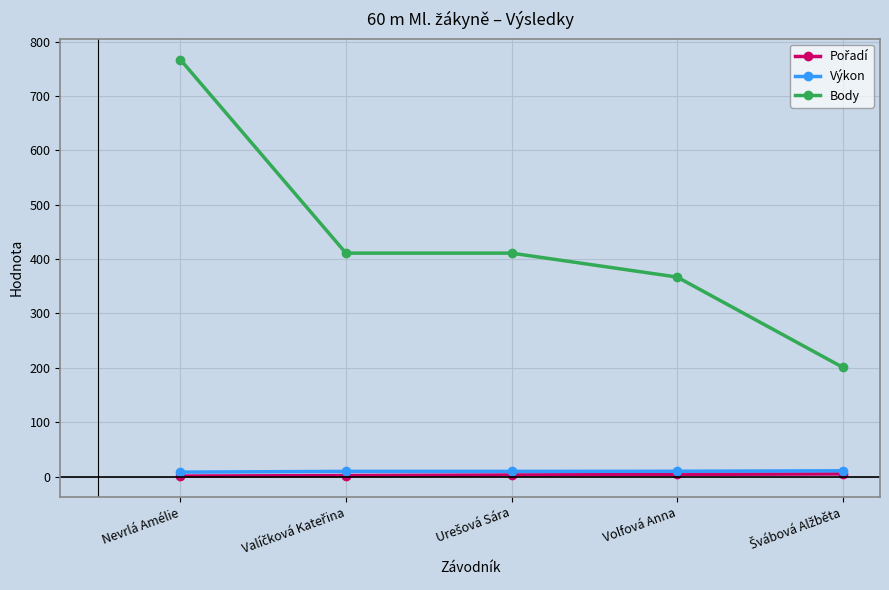

What is the maximum value for Body?

767.0